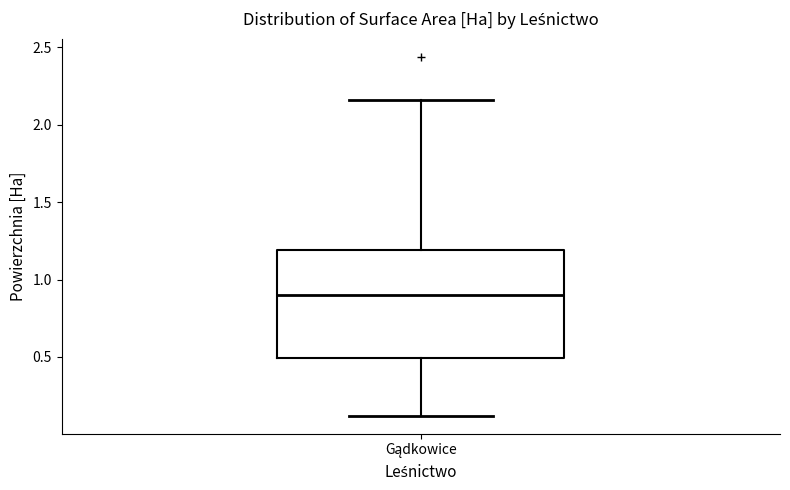

Read this box plot against the y-axis: the position of the median line, the range covered by the box, and the ends of both whiskers. The values are not printed on the chart, so give them approximately, as read against the axis.

median 0.90, box 0.50 to 1.20, whiskers 0.10 to 2.15